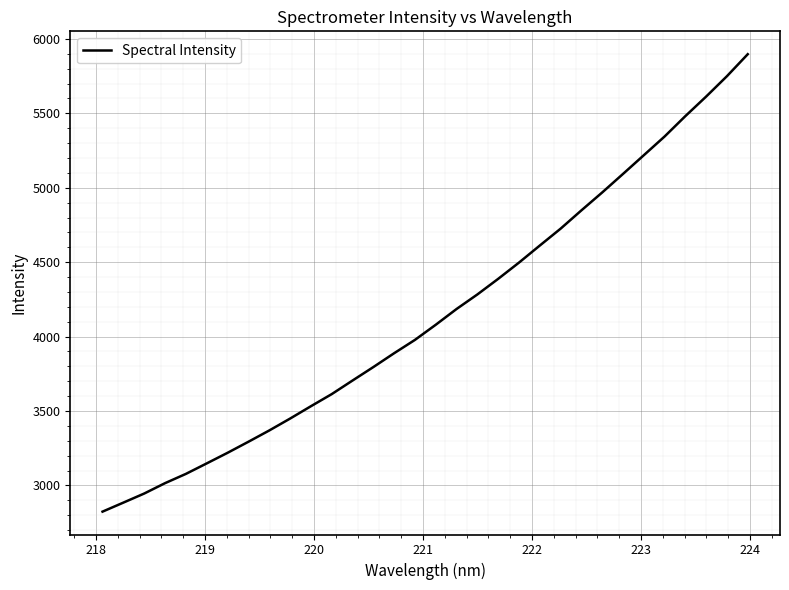

What is the smallest value displayed?

2823.9